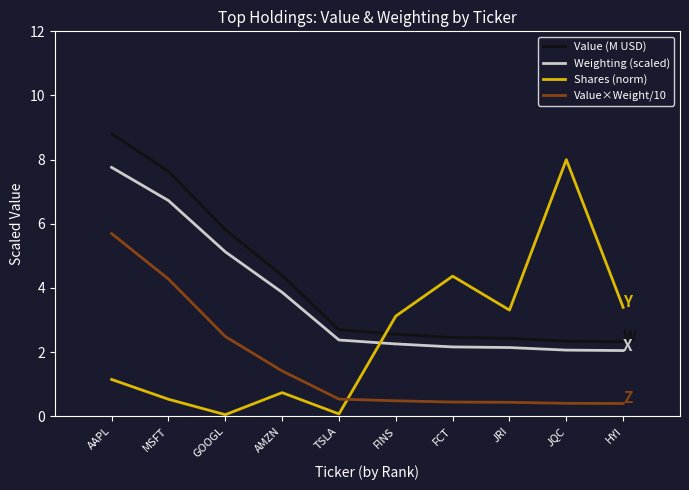

The Weighting (scaled) series shows 2.1 at AAPL. True or false?

False